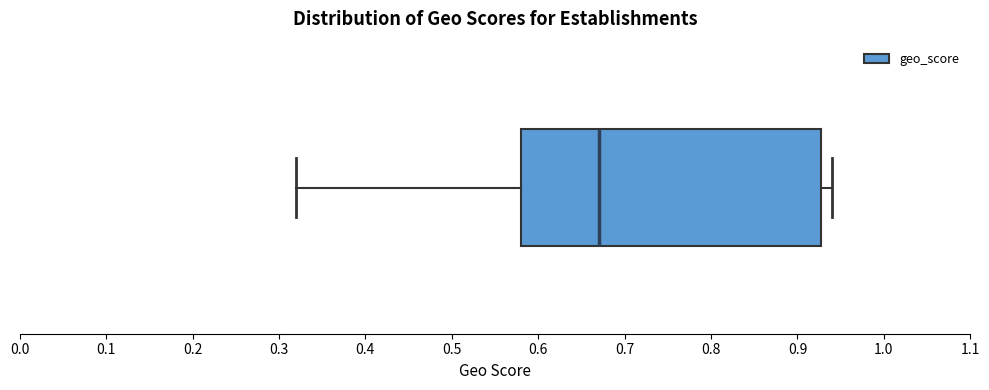

Where does the median line of the box sit on the x-axis? The values are not printed on the chart, so give them approximately, as read against the axis.

0.67